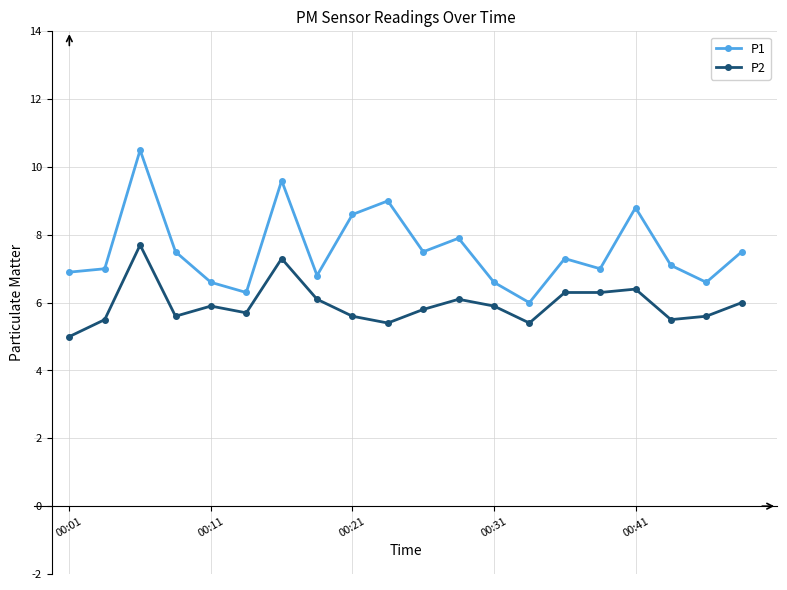

True or false: P1 has more than 2 interior local peaks.

True